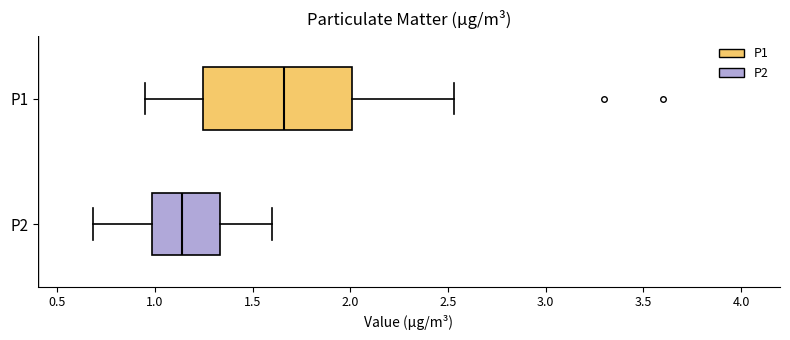

Which box's median line is the furthest to the left?

P2